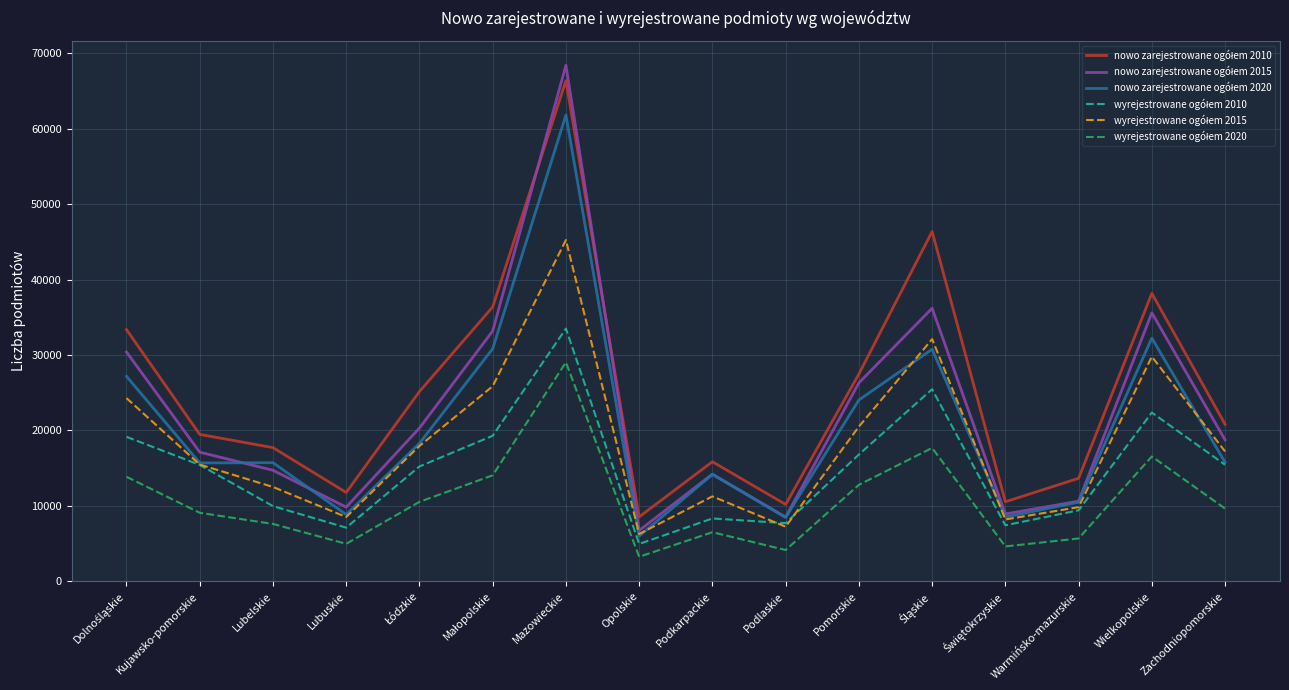

At which category is the sum across all series the highest?

Mazowieckie